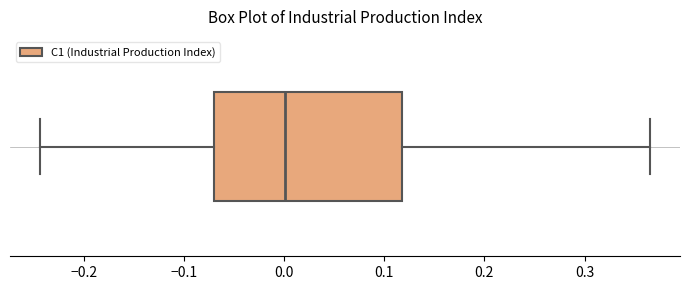

Where is the right edge of the box on the x-axis? The values are not printed on the chart, so give them approximately, as read against the axis.

0.12